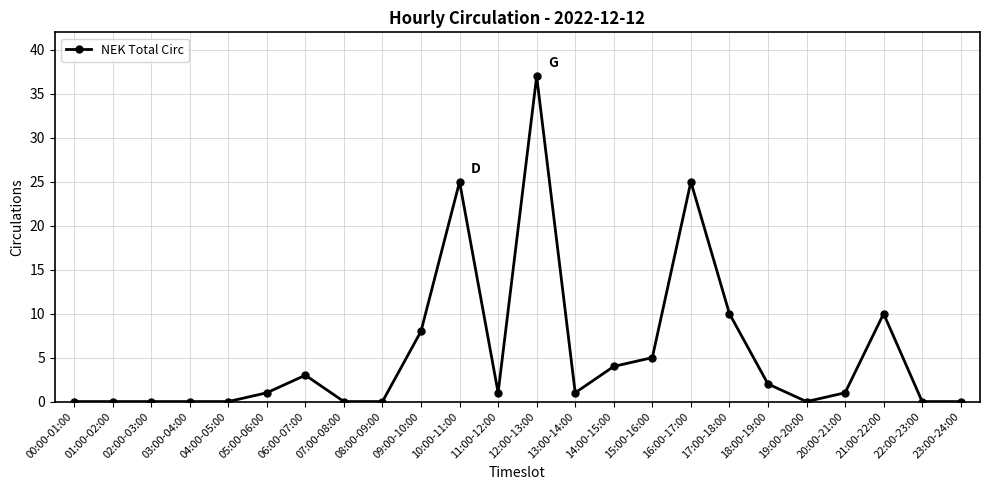

True or false: the data shows 5 at 15:00-16:00.

True